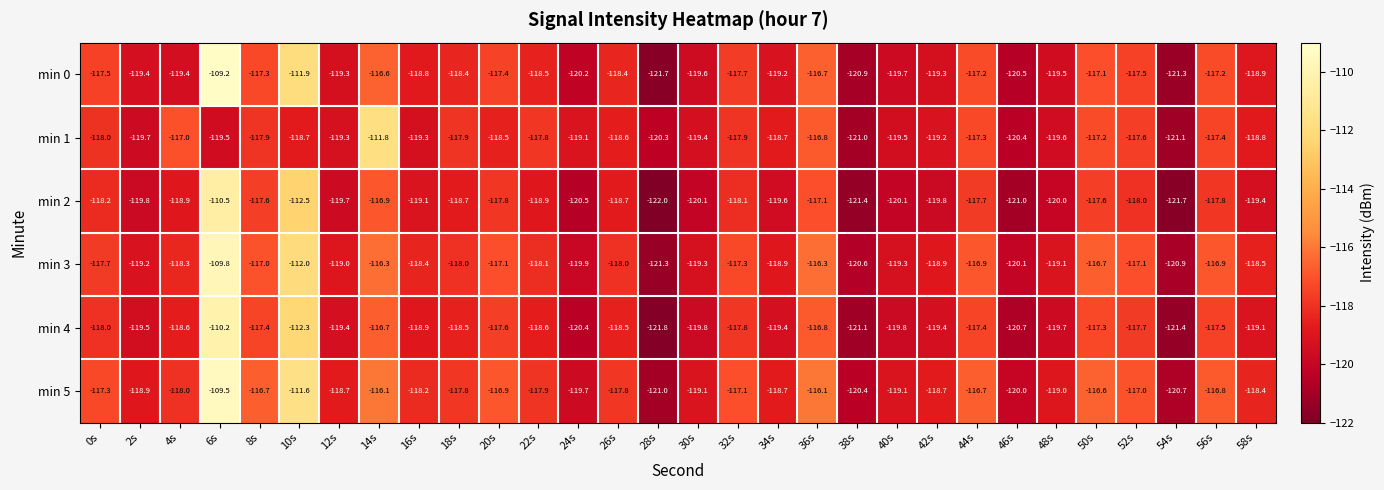

What is the total value across all series at 14s?

-694.4